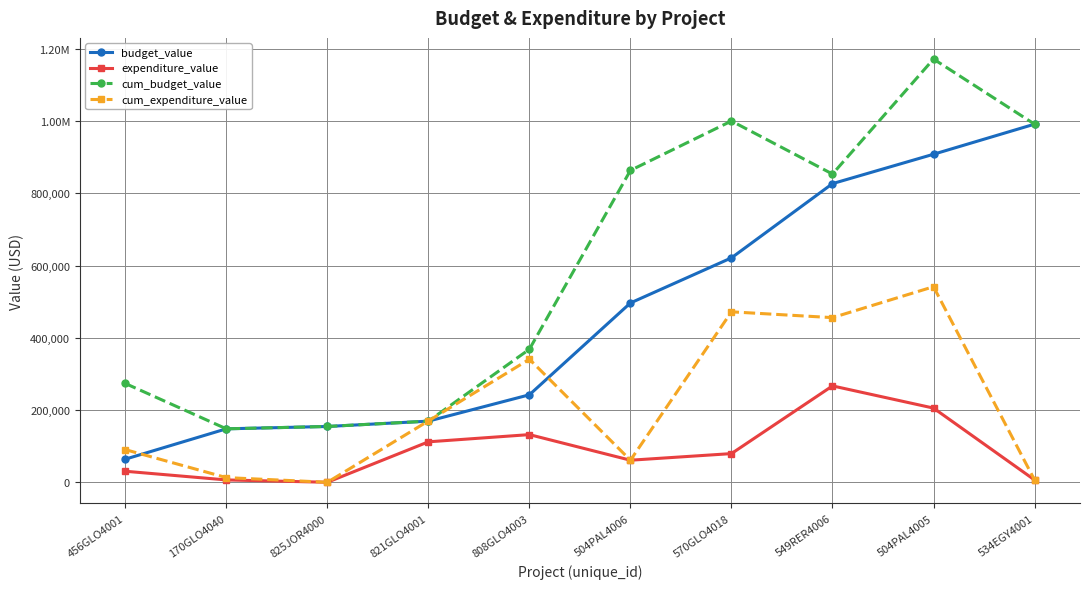

What are all the series names shown in the legend?

budget_value, expenditure_value, cum_budget_value, cum_expenditure_value